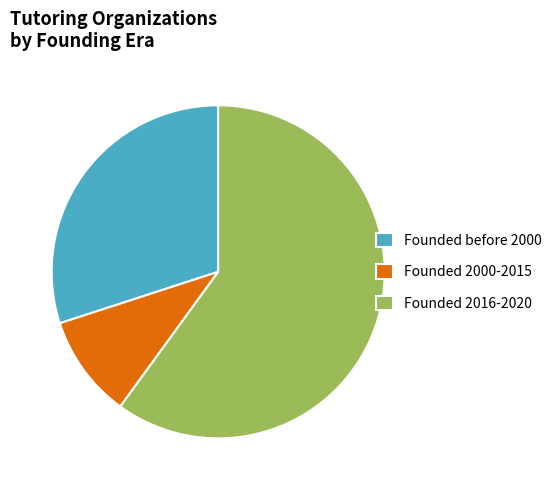

Approximately how many times larger is the value at Founded 2016-2020 compared to Founded before 2000?

2.0